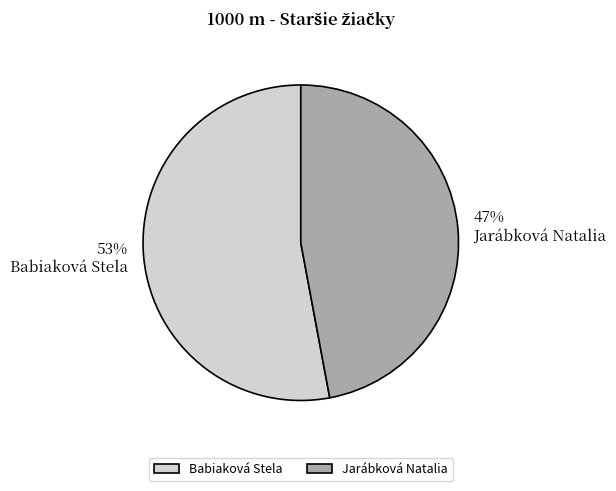

How many segments does this pie chart have?

2